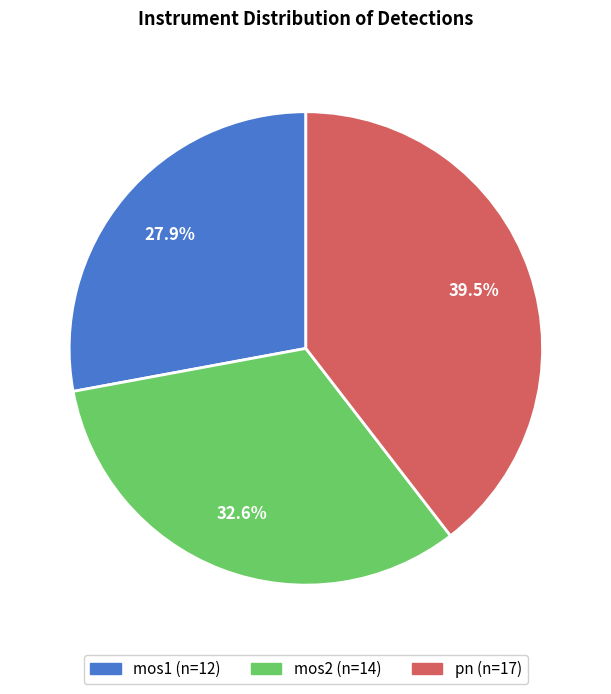

Is there a majority slice in this chart?

No